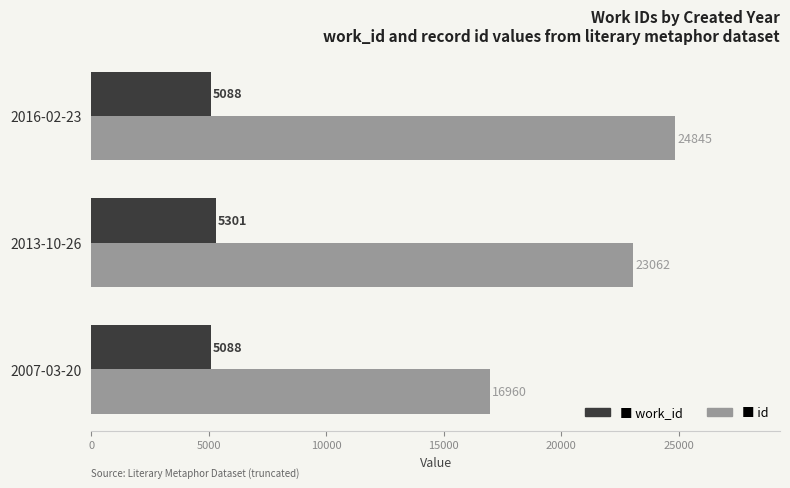

What is the maximum value shown in the chart?

24845